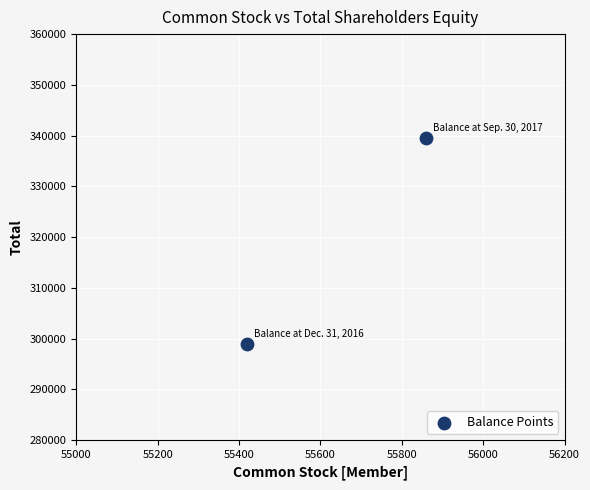

What is the average X value?

55640